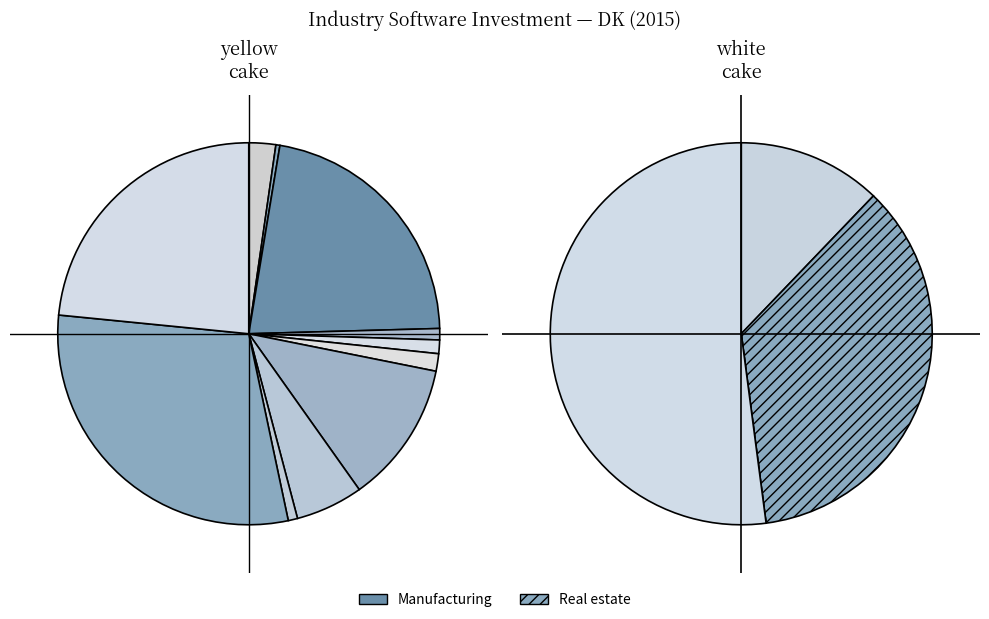

The Construction slice represents 1% of the pie. True or false?

True